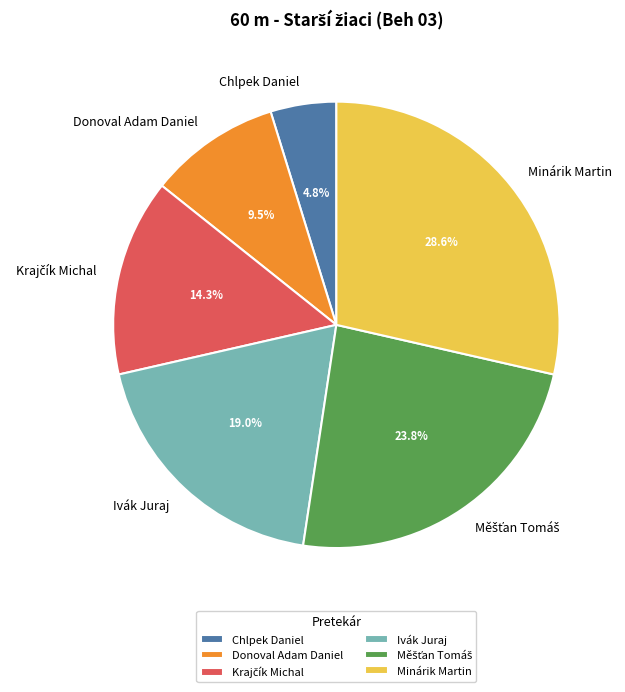

What is the total percentage of Ivák Juraj and Minárik Martin?

47.6%